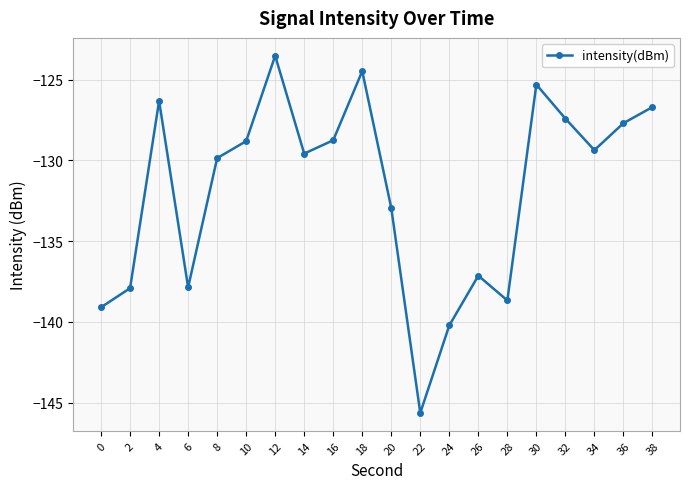

True or false: the data shows -199.9 at 26.

False